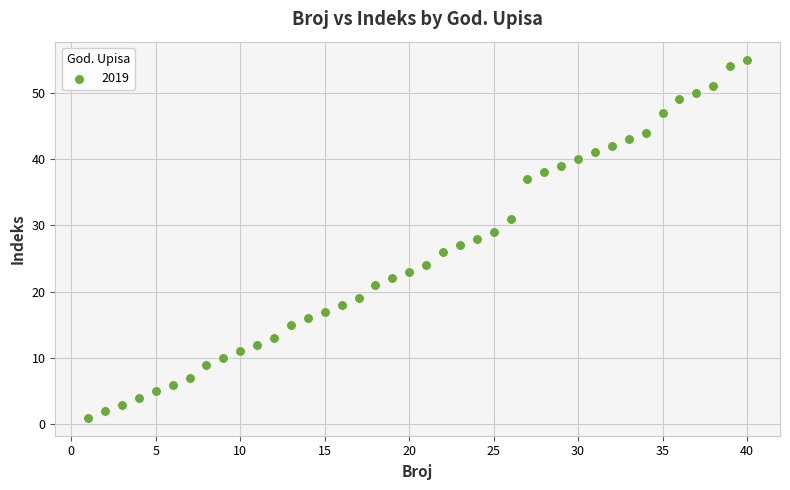

What is the range of X values (max minus min)?

39